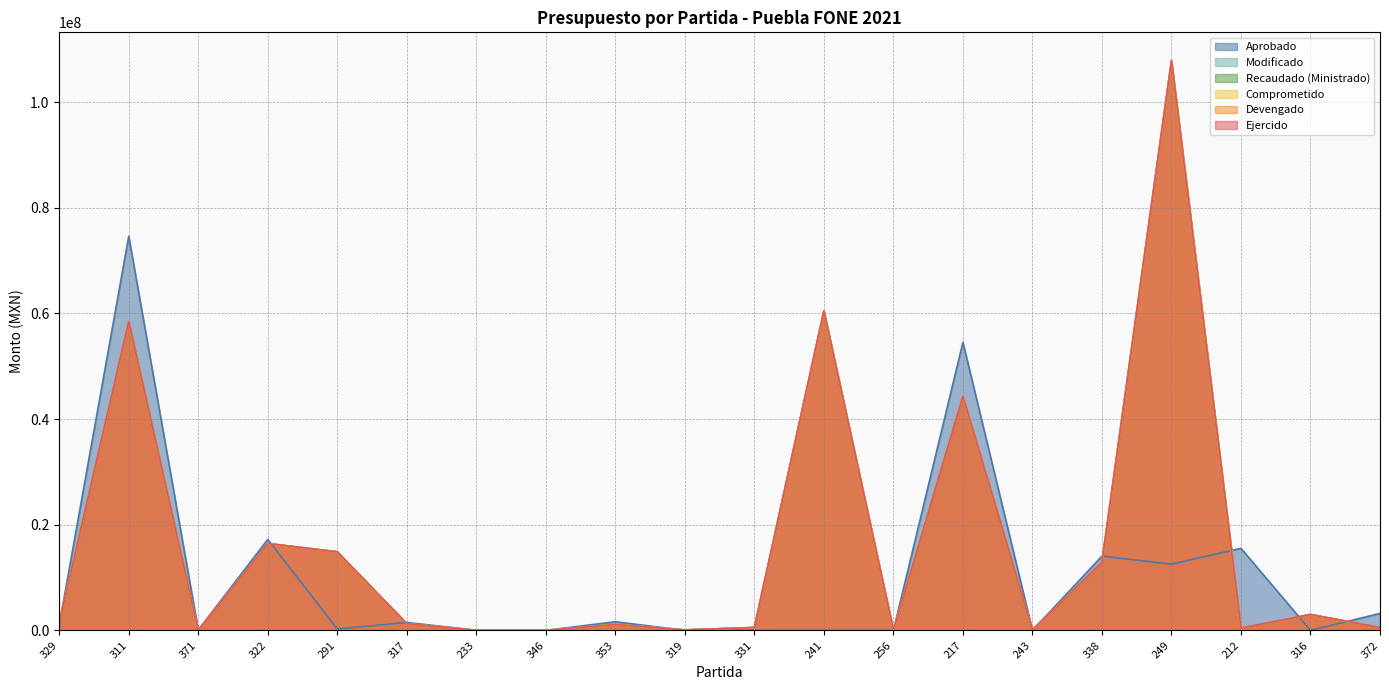

What is the average value of the Ejercido series?

16194656.2